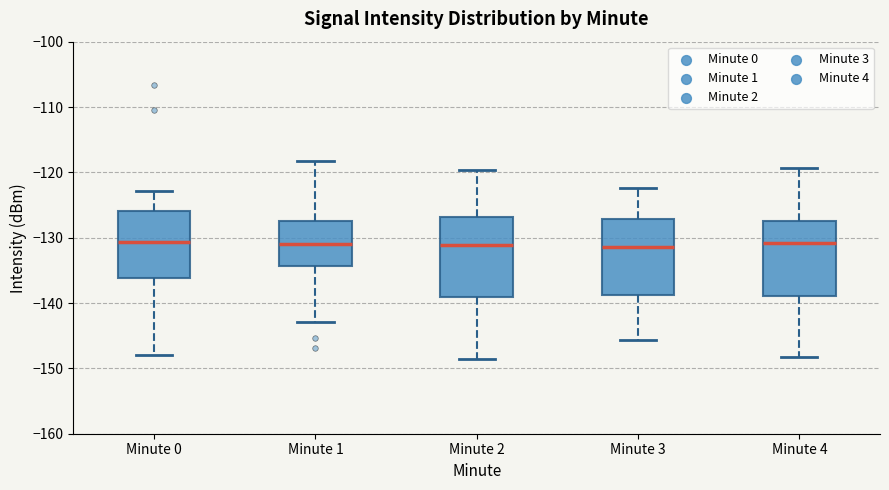

Reading left to right, read every box against the y-axis: the position of its median line, the range the box covers, and the ends of its whiskers. The values are not printed on the chart, so give them approximately, as read against the axis.

Minute 0: median -131, box -136 to -126, whiskers -148 to -123
Minute 1: median -131, box -134 to -127, whiskers -143 to -118
Minute 2: median -131, box -139 to -127, whiskers -148 to -120
Minute 3: median -131, box -139 to -127, whiskers -146 to -122
Minute 4: median -131, box -139 to -127, whiskers -148 to -119